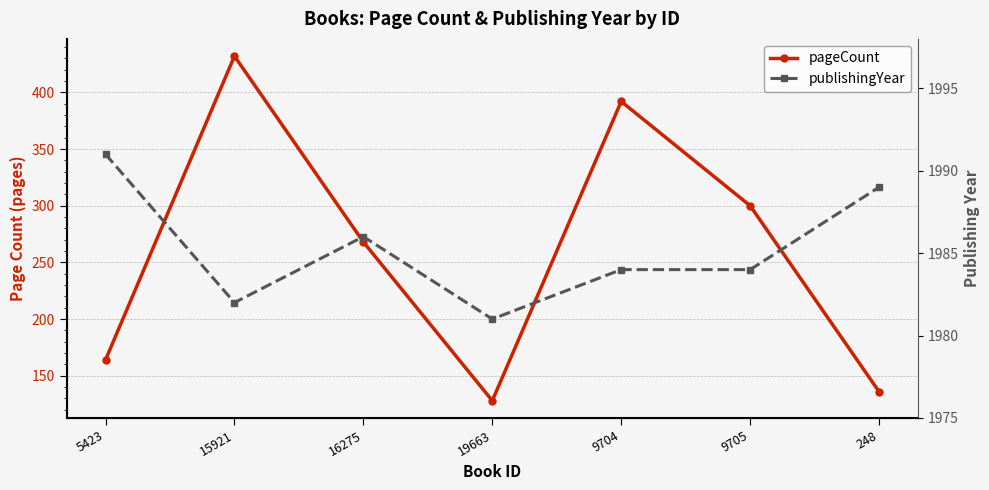

What is the minimum value for pageCount?

128